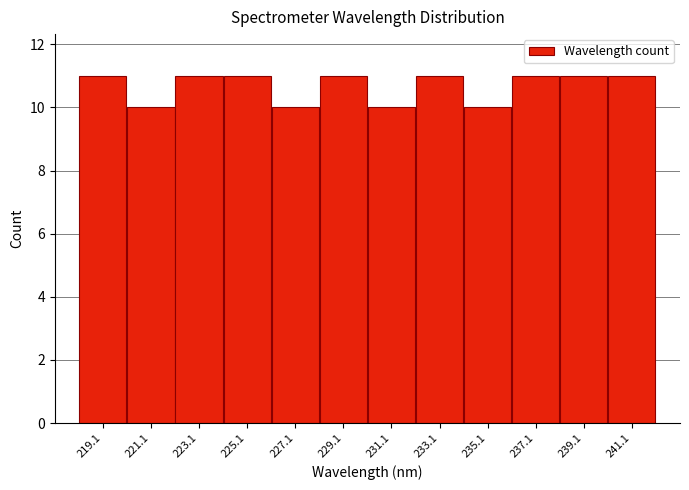

What is the height of the bar covering 222 to 224 on the x-axis? Neither the bar edges nor the heights are printed on the chart, so give them approximately, as read against the axes.

11